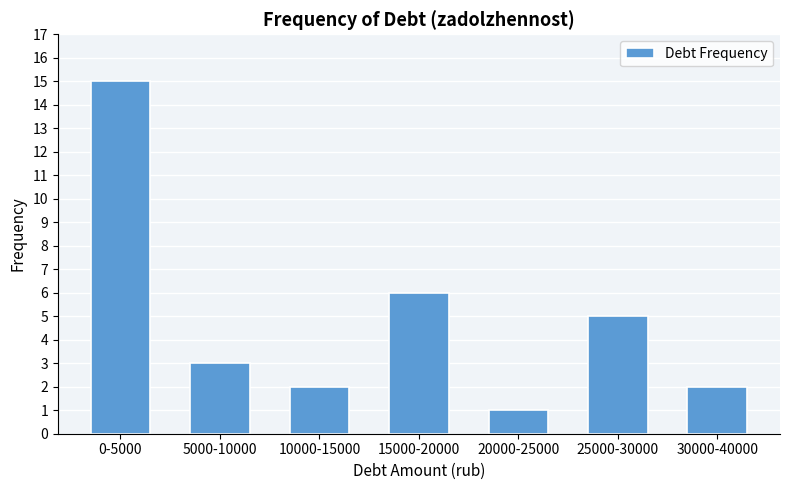

Reading left to right, transcribe all the data shown in this chart.

15	3	2	6	1	5	2